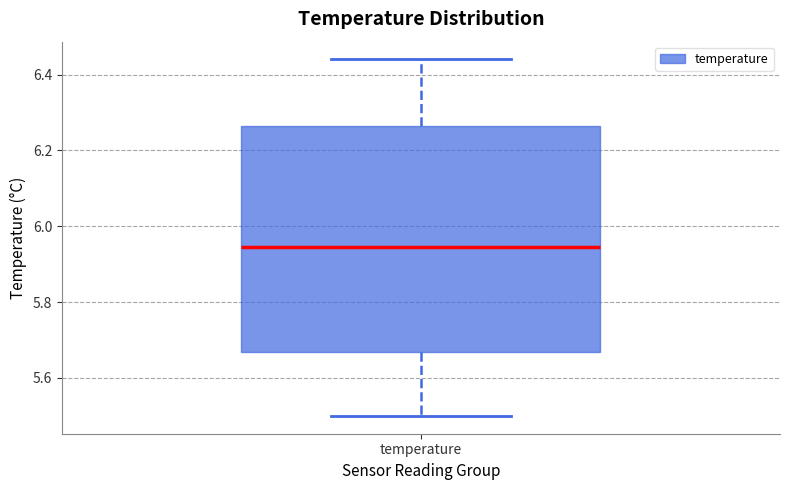

Read this box plot against the y-axis: the position of the median line, the range covered by the box, and the ends of both whiskers. The values are not printed on the chart, so give them approximately, as read against the axis.

median 5.94, box 5.66 to 6.26, whiskers 5.50 to 6.44